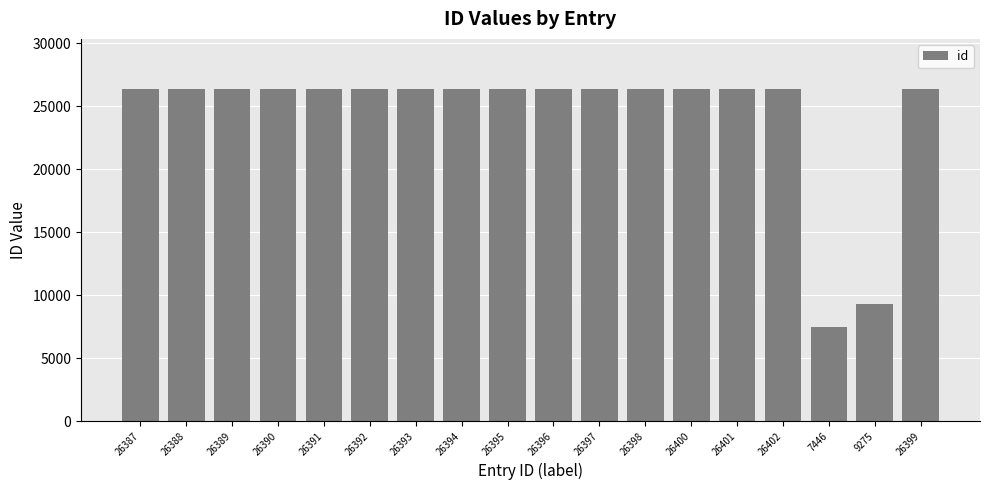

True or false: the data shows 13935 at 26402.

False